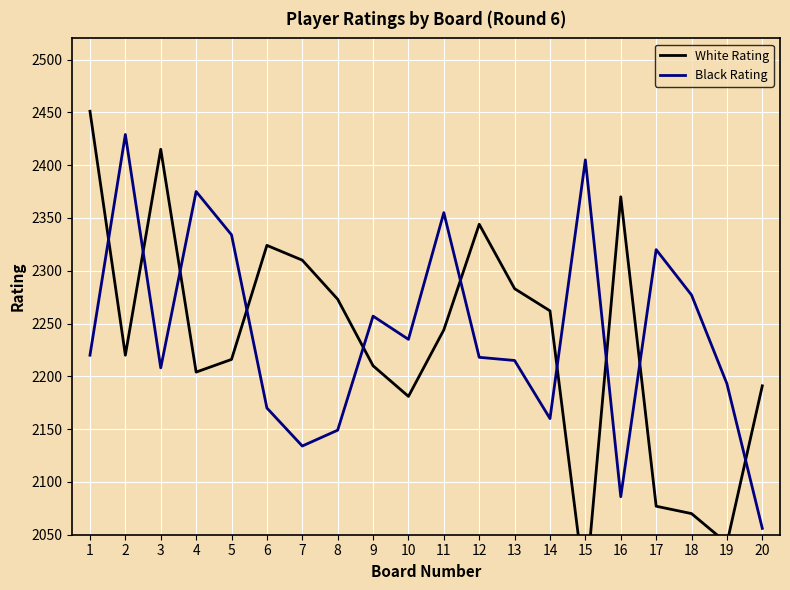

What is the difference between the White Rating values at 11 and 19?

202